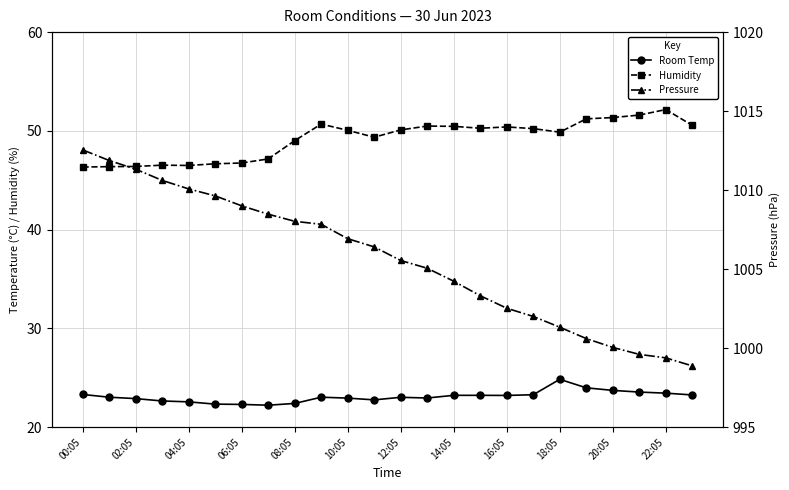

What is the smallest value displayed?

22.2